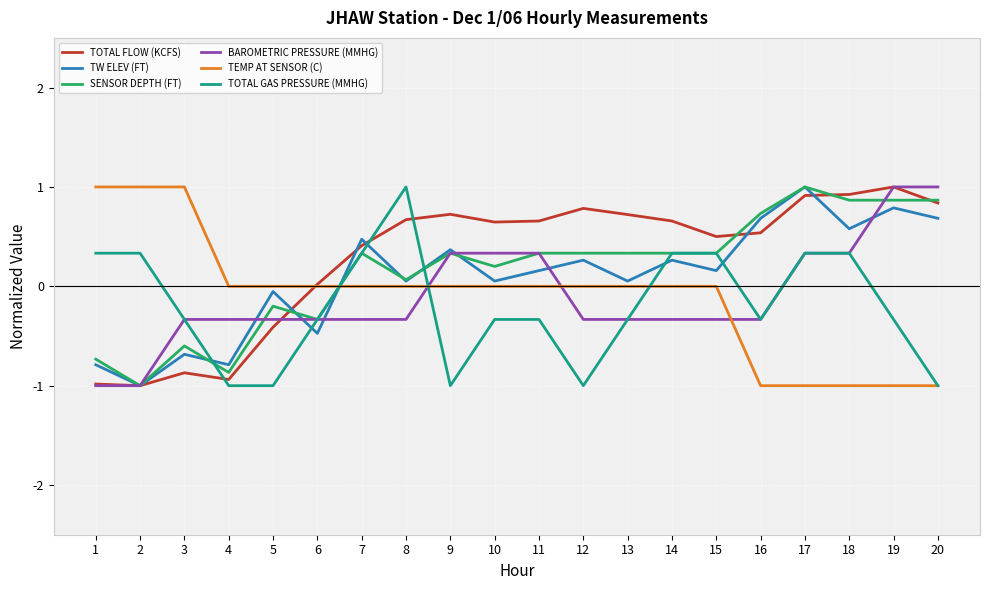

Which series has the largest total across all categories?

TOTAL FLOW (KCFS)